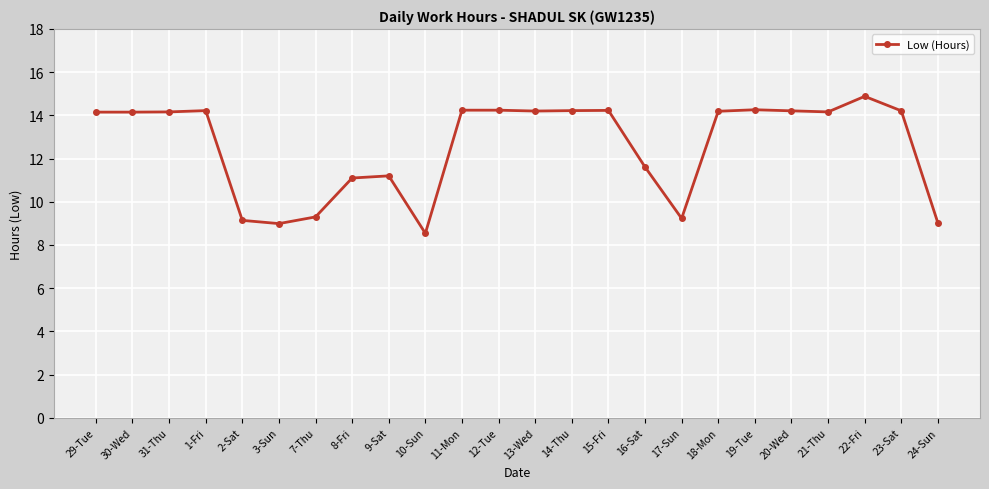

Approximately how many times larger is the value at 3-Sun compared to 13-Wed?

0.6